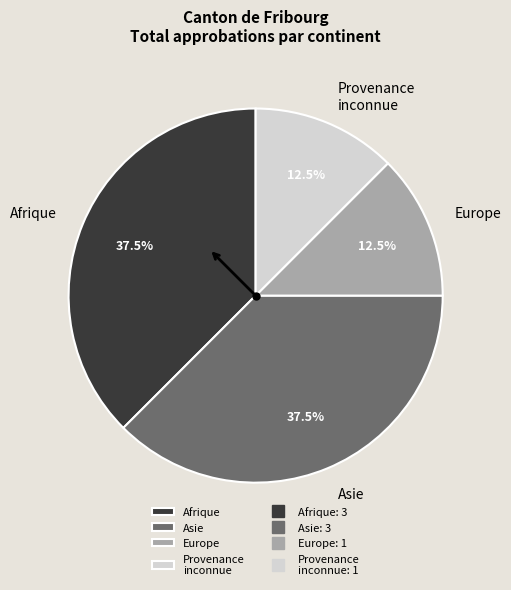

What portion of the pie excludes Asie?

62.5%